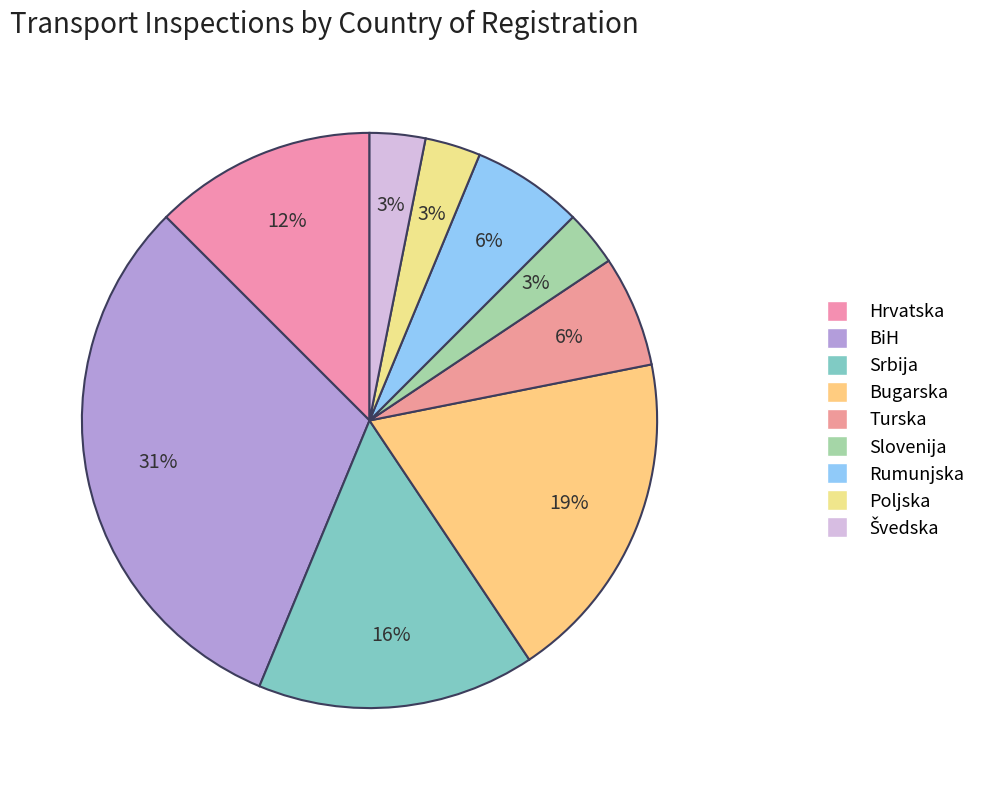

Is there any slice that represents more than half of the pie?

No